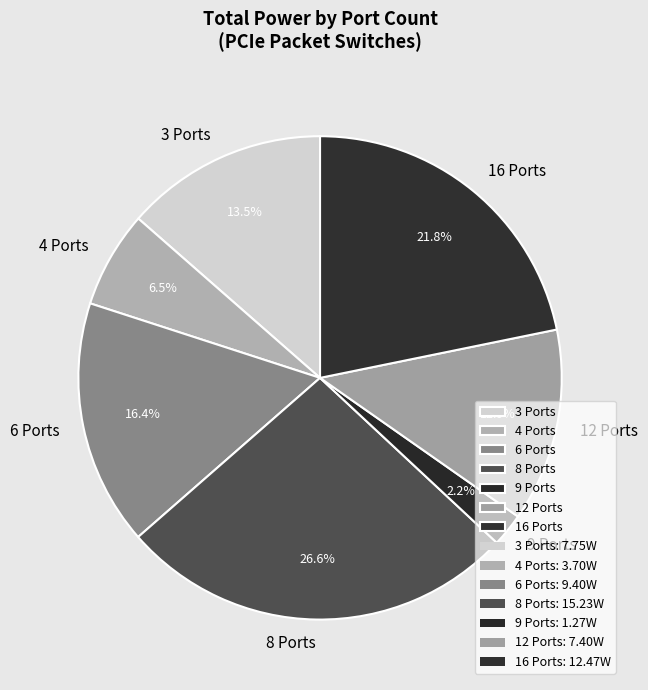

To the nearest percent, what is the average slice percentage?

14%